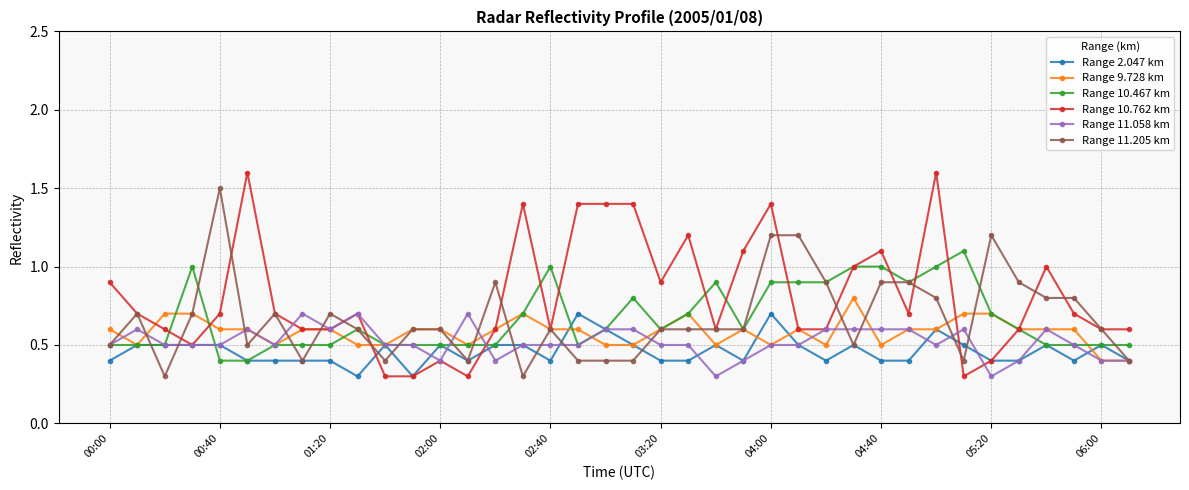

What is the lowest value of the Range 11.205 km series?

0.3